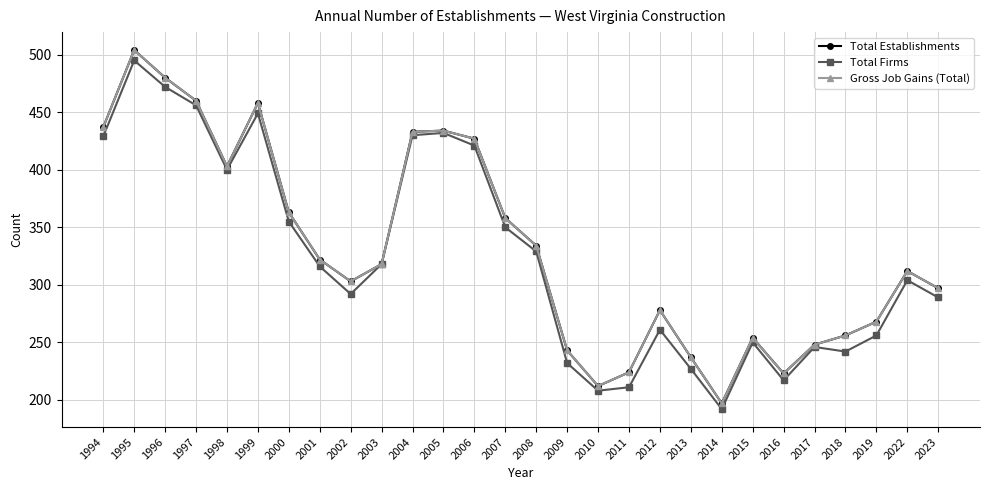

Is this an area chart (filled region under the line)?

No